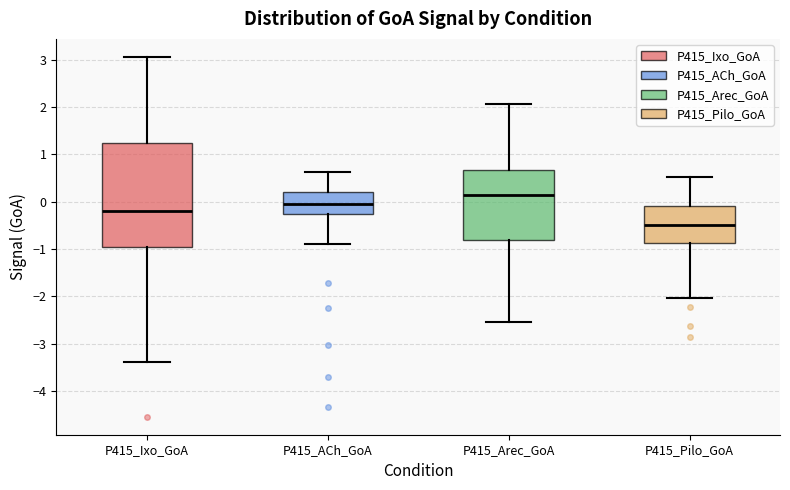

Reading left to right, transcribe this box plot: for each box, give where its median line is, the range the box spans, and where its two whiskers end, as read against the y-axis. The values are not printed on the chart, so give them approximately, as read against the axis.

P415_Ixo_GoA: median -0.2, box -1.0 to 1.2, whiskers -3.4 to 3.1
P415_ACh_GoA: median -0.1, box -0.3 to 0.2, whiskers -0.9 to 0.6
P415_Arec_GoA: median 0.1, box -0.8 to 0.7, whiskers -2.5 to 2.1
P415_Pilo_GoA: median -0.5, box -0.9 to -0.1, whiskers -2.0 to 0.5